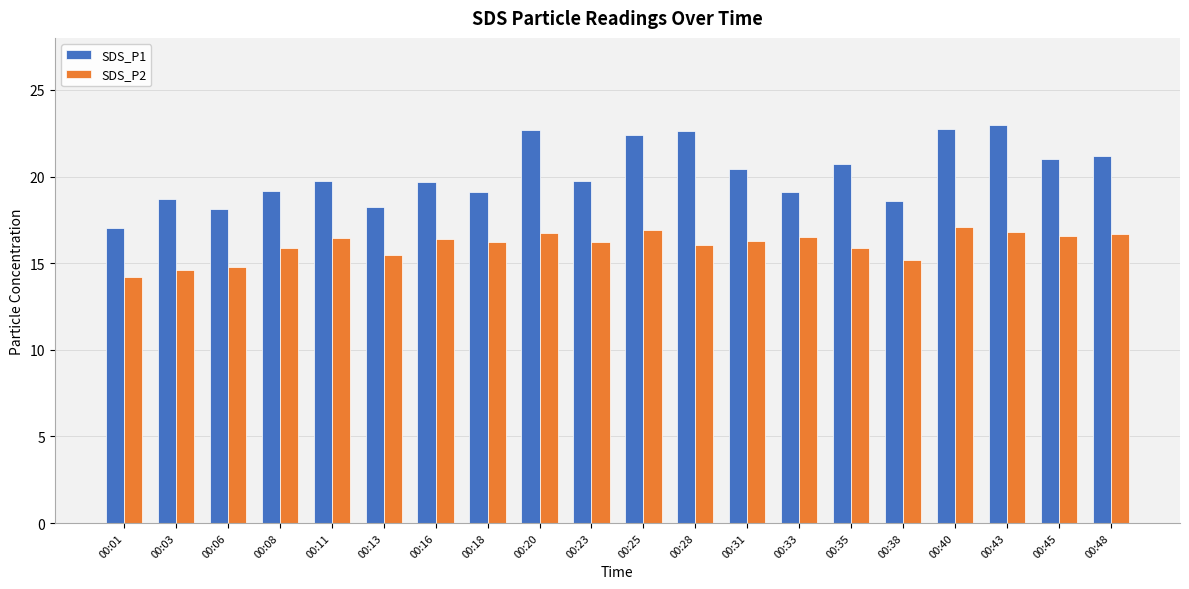

Which label corresponds to the largest value in the chart?

00:43